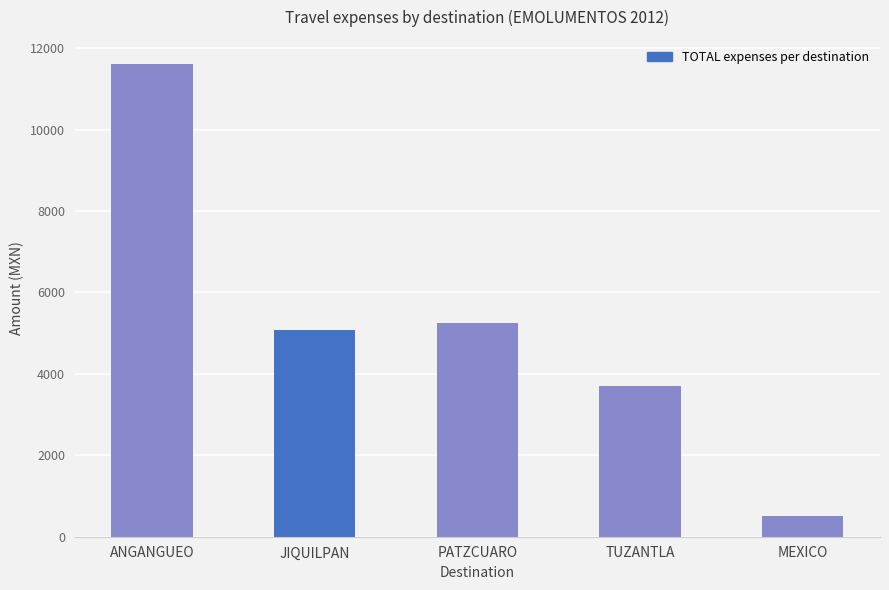

Rank the categories by value from highest to lowest.

ANGANGUEO, PATZCUARO, JIQUILPAN, TUZANTLA, MEXICO